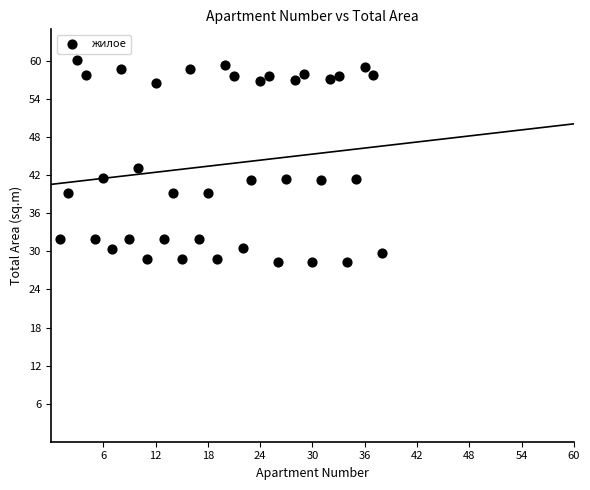

What Y value in the scatter plot is closest to 44?

43.1